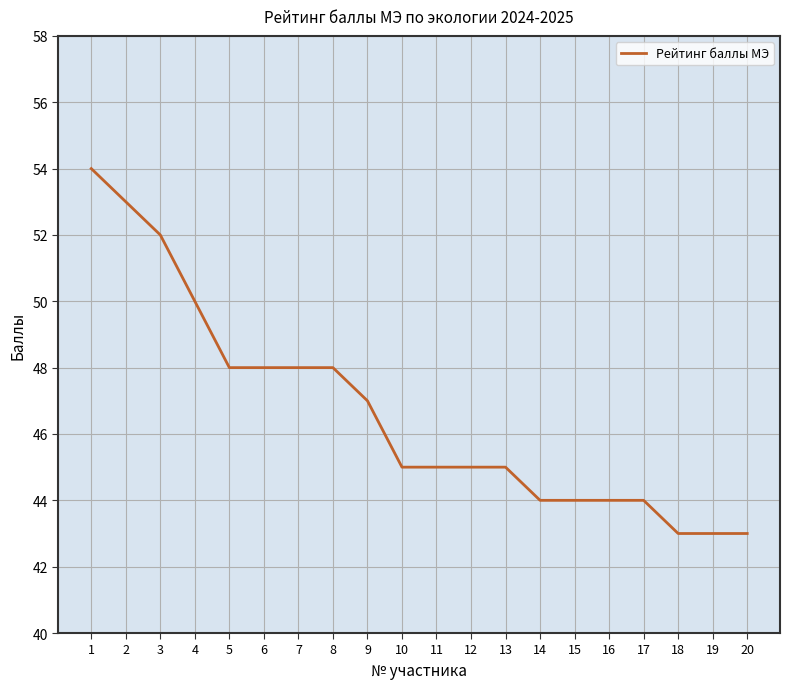

Is this an area chart (filled region under the line)?

No